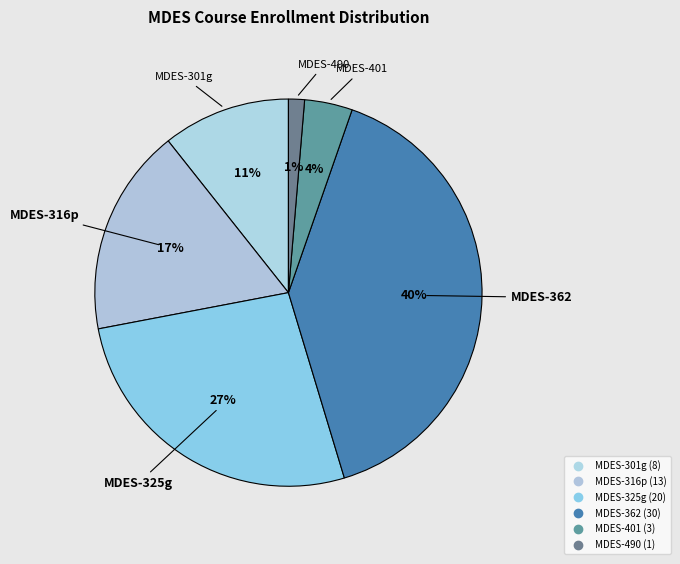

Between MDES-401 and MDES-362, which is larger?

MDES-362